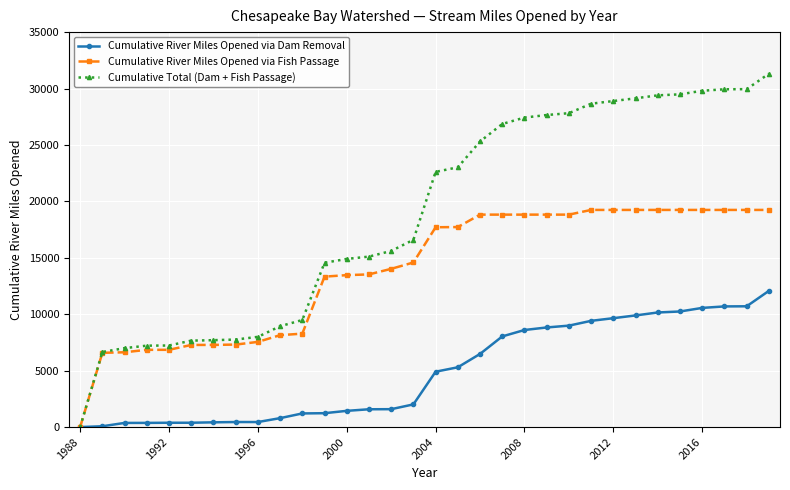

List the series in order of their peak value, lowest first.

Cumulative River Miles Opened via Dam Removal, Cumulative River Miles Opened via Fish Passage, Cumulative Total (Dam + Fish Passage)